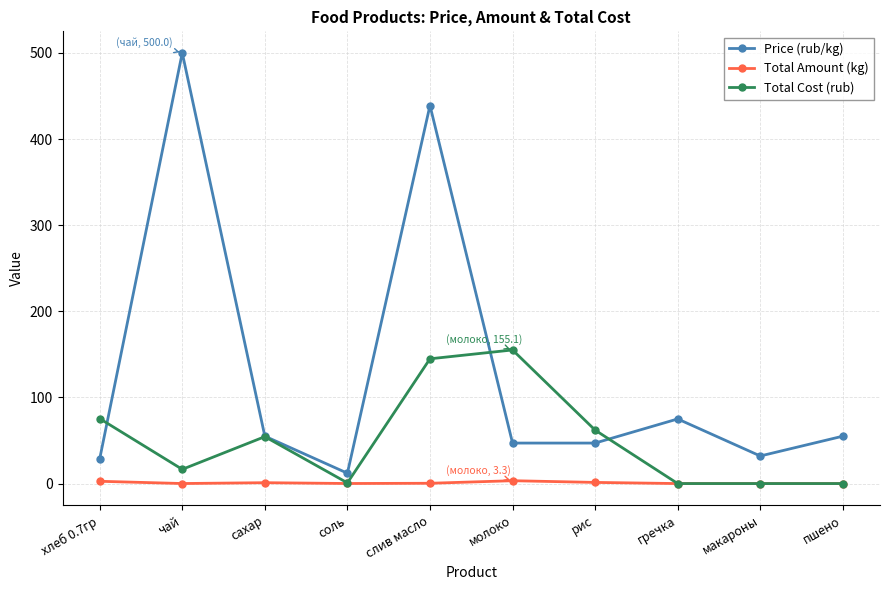

What is the minimum value for Price (rub/kg)?

12.0